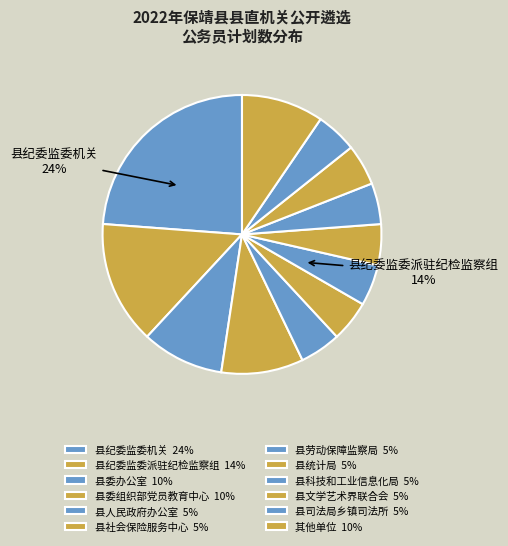

Is 县纪委监委机关(1) the majority of the pie?

No